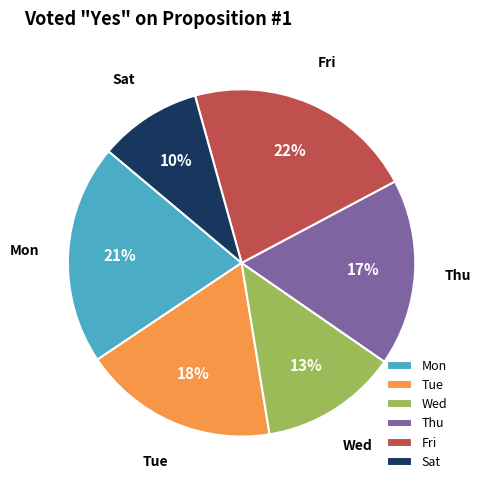

Which category has the smallest portion of the pie?

Sat